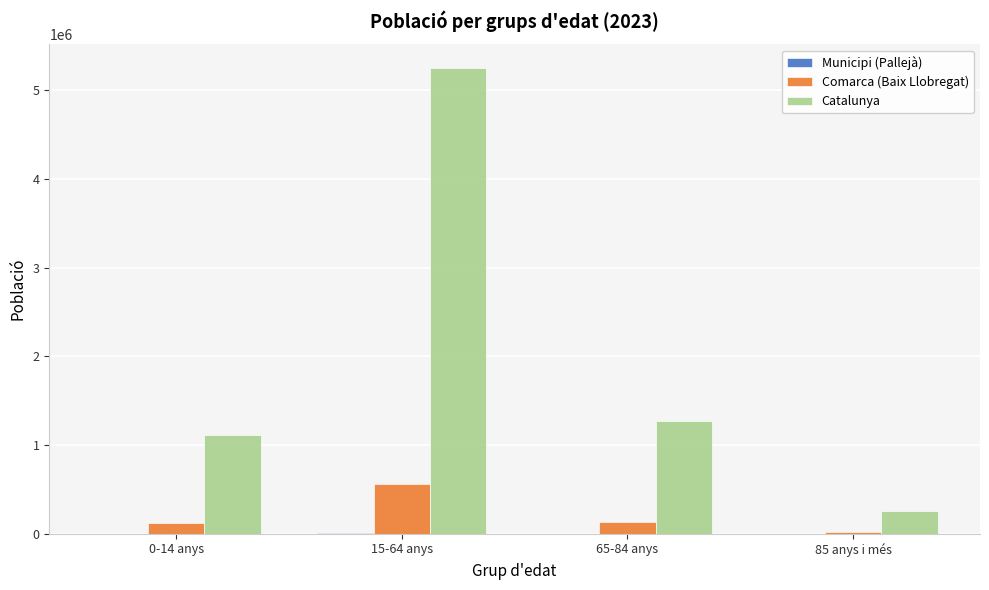

At which label does Catalunya reach its peak?

15-64 anys